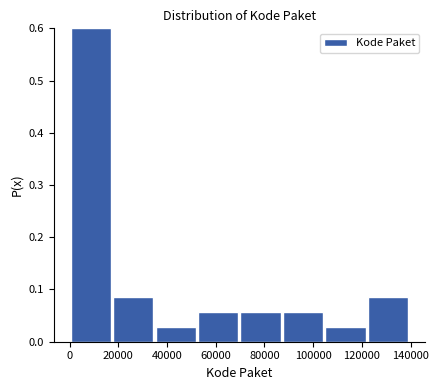

Reading left to right, list every bar in this chart as the range it spans on the x-axis followed by its height. Neither the bar edges nor the heights are printed on the chart, so give them approximately, as read against the axes.

0 to 18000: 0.60
18000 to 36000: 0.09
36000 to 52000: 0.03
52000 to 70000: 0.06
70000 to 88000: 0.06
88000 to 104000: 0.06
104000 to 122000: 0.03
122000 to 140000: 0.09